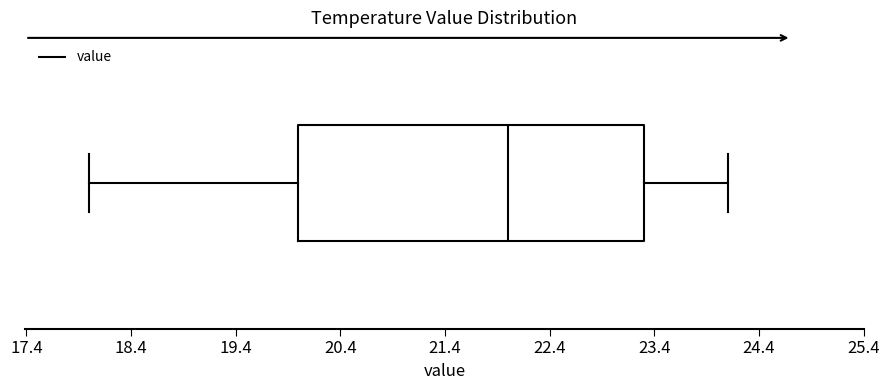

Transcribe this box plot: give where the median line is, the range the box spans, and where the two whiskers end, as read against the x-axis. The values are not printed on the chart, so give them approximately, as read against the axis.

median 22.0, box 20.0 to 23.3, whiskers 18.0 to 24.1